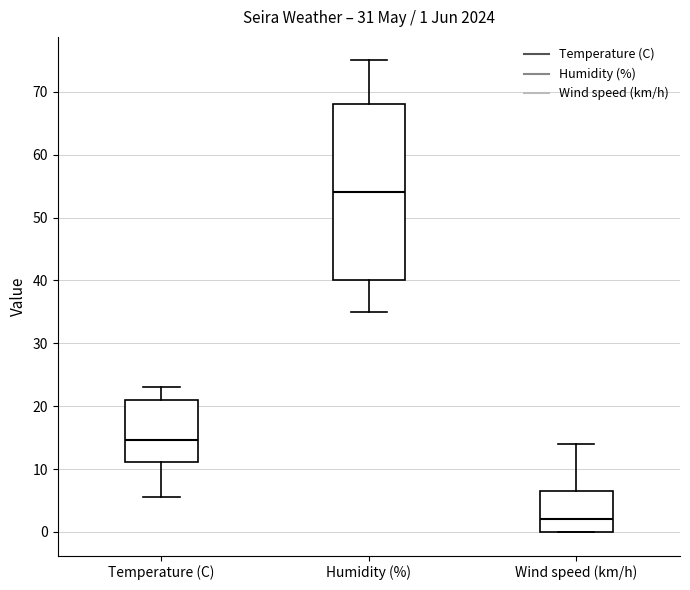

Comparing the boxes themselves (not the whiskers), which one is the tallest?

Humidity (%)